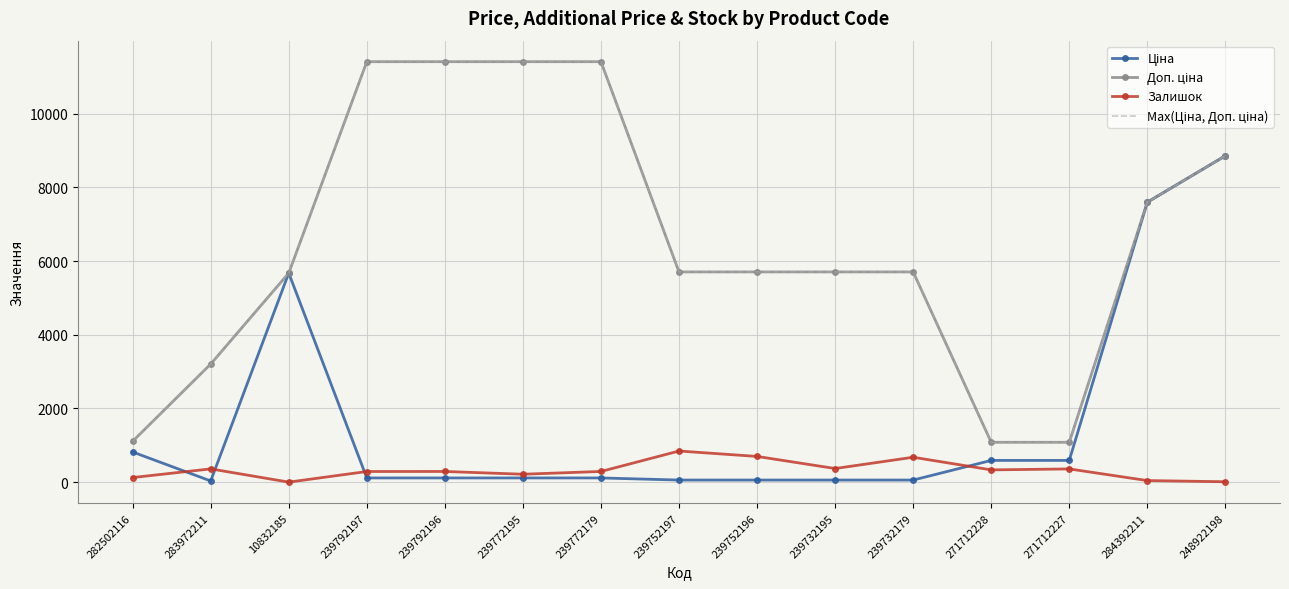

The value of Залишок at 271712227 is 541.8. True or false?

False